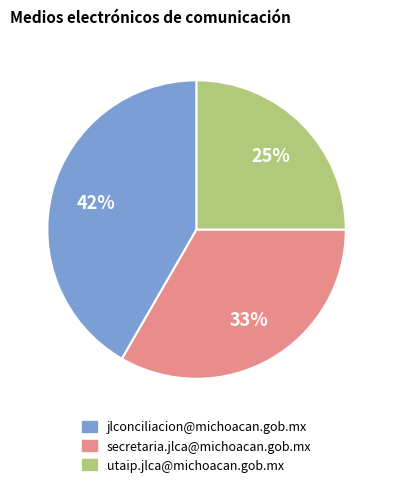

Is it true that secretaria.jlca@michoacan.gob.mx is 47% of the pie?

False